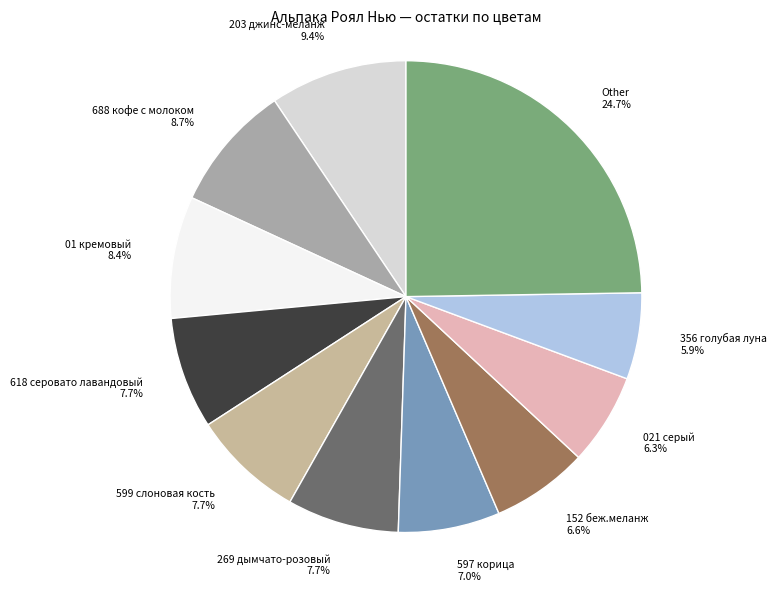

To the nearest percent, what is the difference between the 203 джинс-меланж and 599 слоновая кость slice percentages?

2%